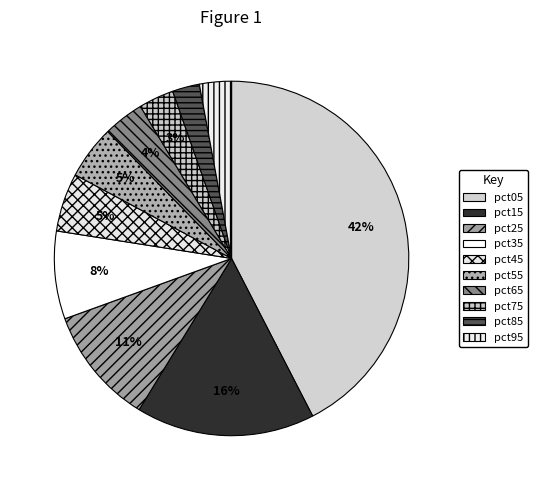

To the nearest percent, what portion does pct65 represent?

4%